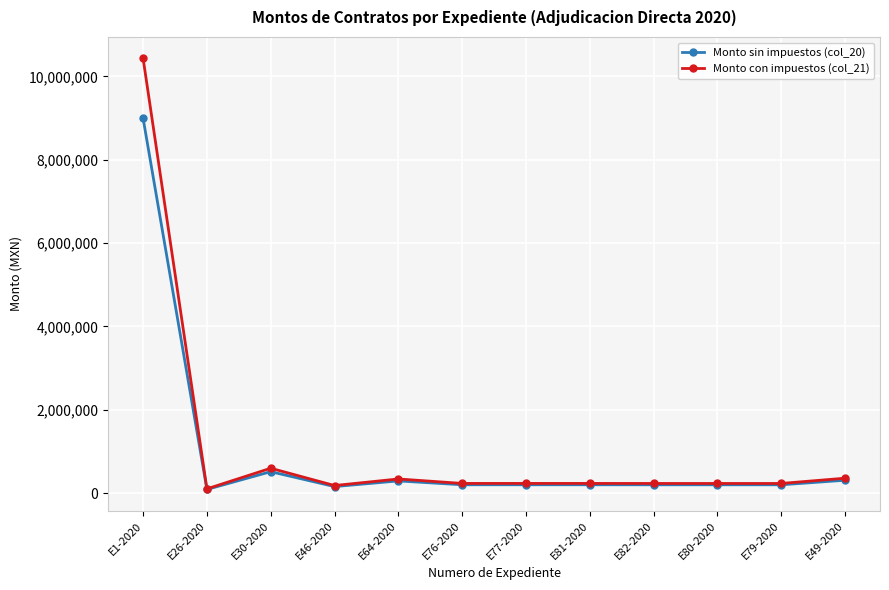

What is the maximum value for Monto con impuestos (col_21)?

10431348.6